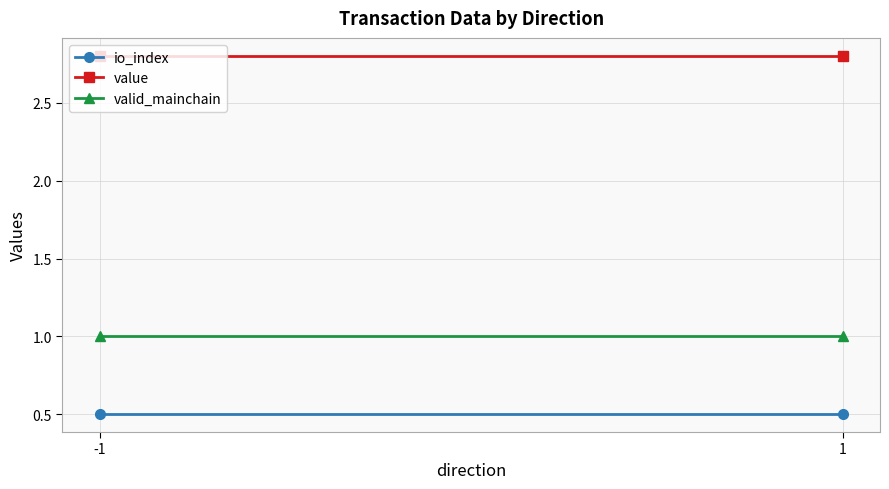

Rank the series by their average value, from highest to lowest.

value, valid_mainchain, io_index